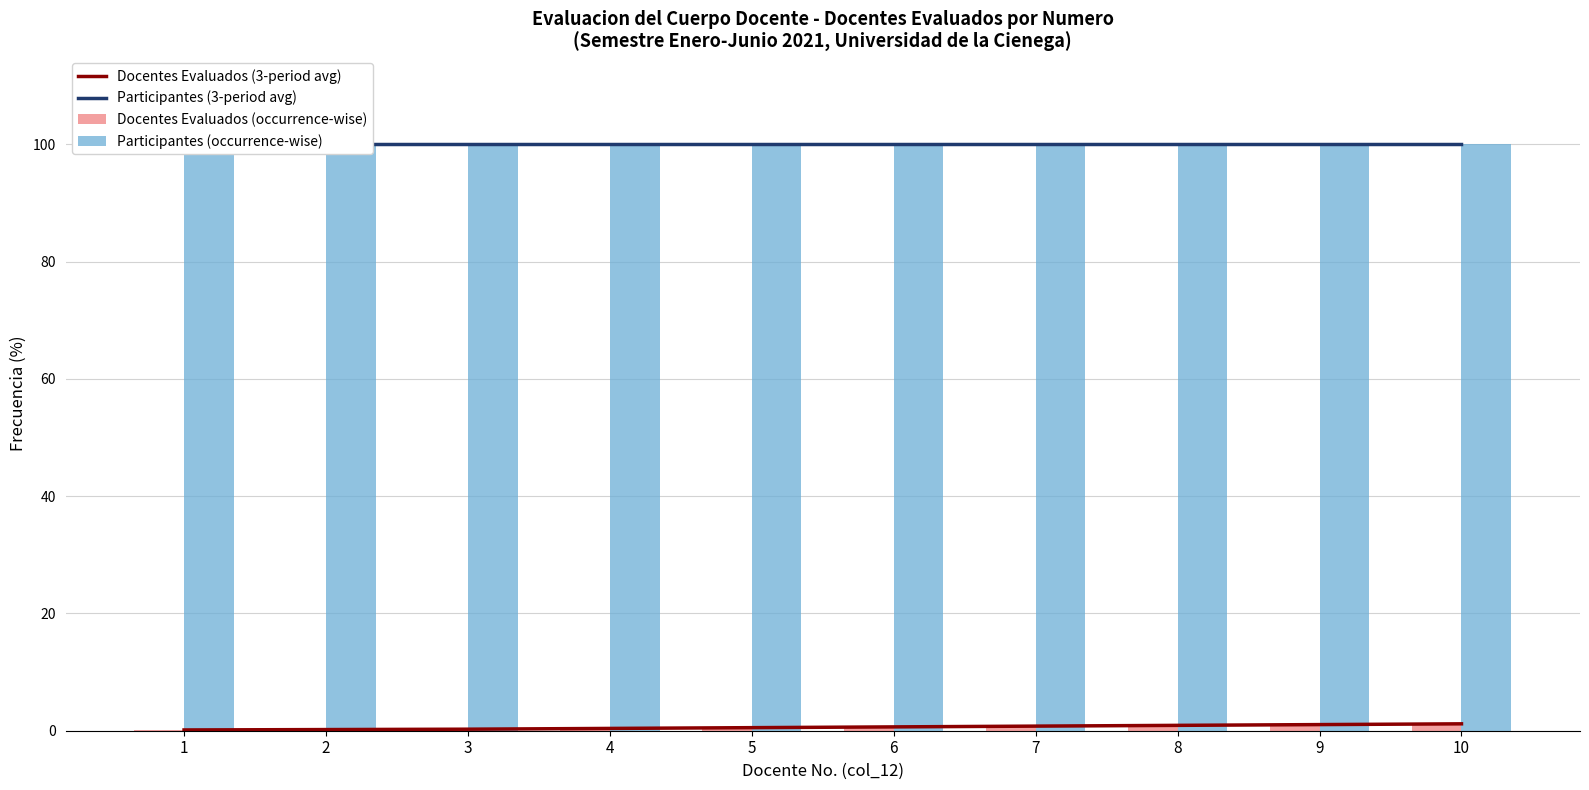

What is the total value across all series at 8?

202.0